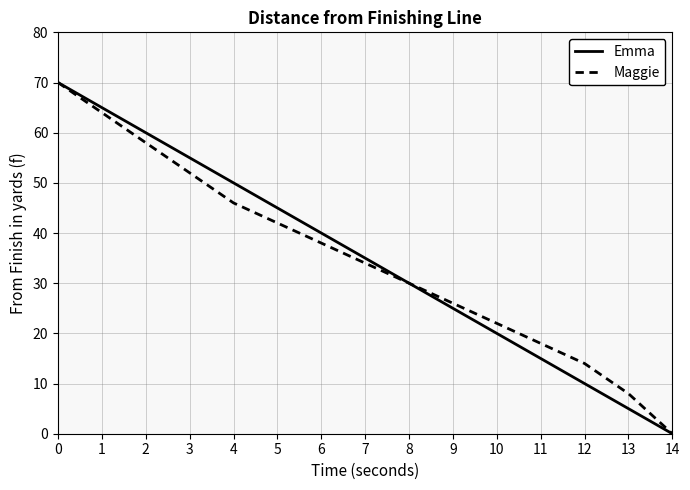

Count the number of data series in this chart.

2